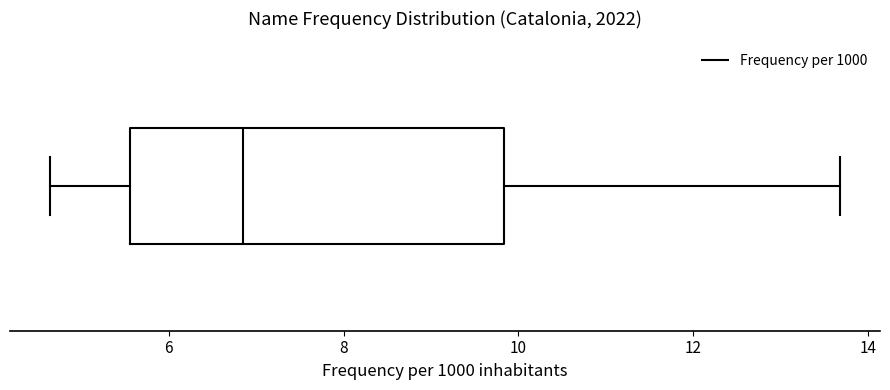

Where is the right edge of the box on the x-axis? The values are not printed on the chart, so give them approximately, as read against the axis.

9.8